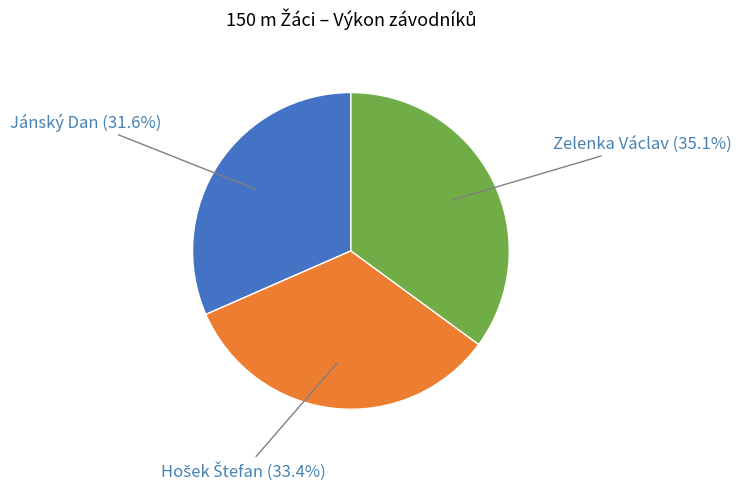

Does any single category account for the majority?

No